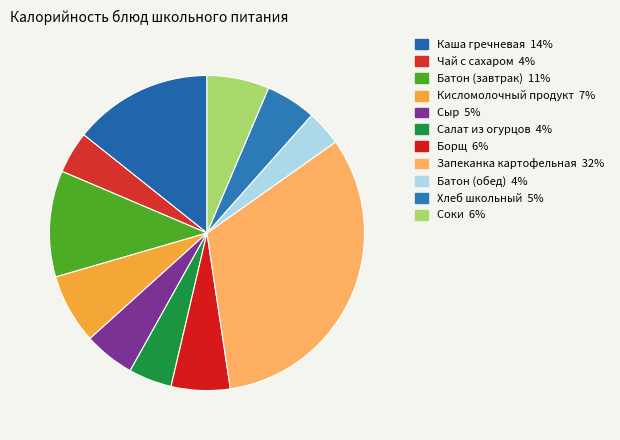

To the nearest percent, what is the average slice percentage?

9%